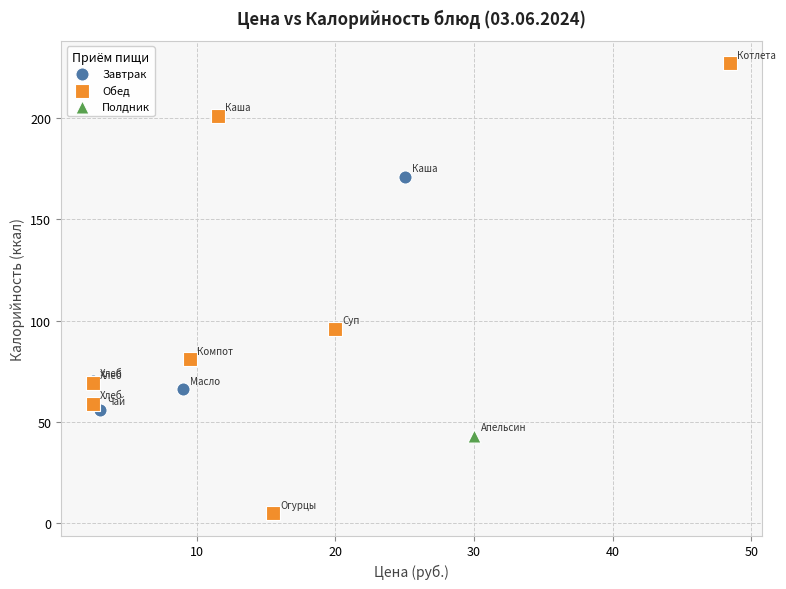

What are all the series names shown in the legend?

Завтрак, Обед, Полдник